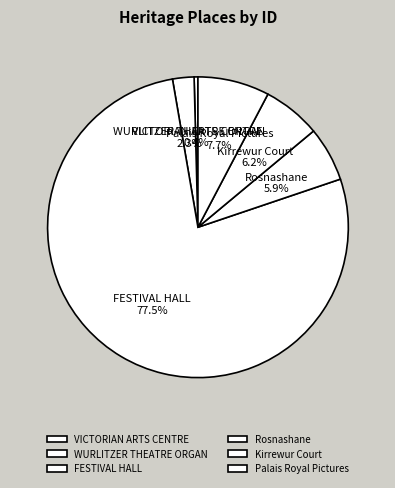

Combined, do VICTORIAN ARTS CENTRE and Rosnashane account for over 50%?

No